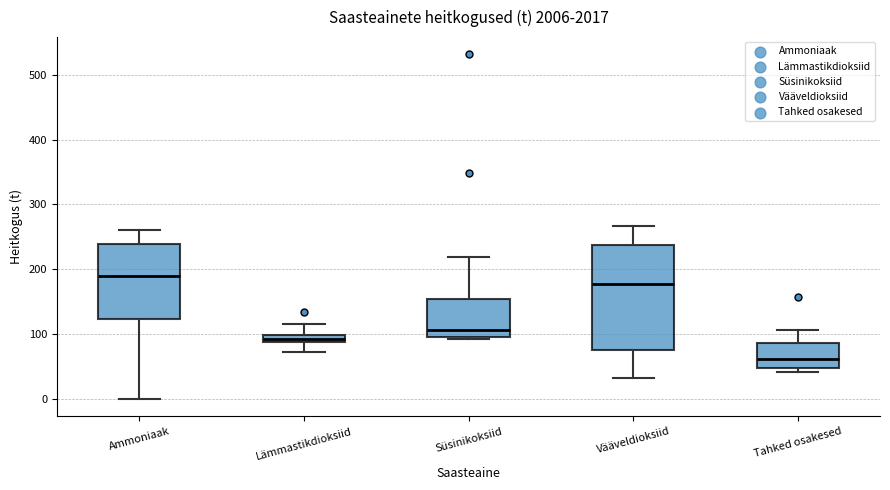

Where does the median line of the box for Süsinikoksiid sit on the y-axis? The values are not printed on the chart, so give them approximately, as read against the axis.

110